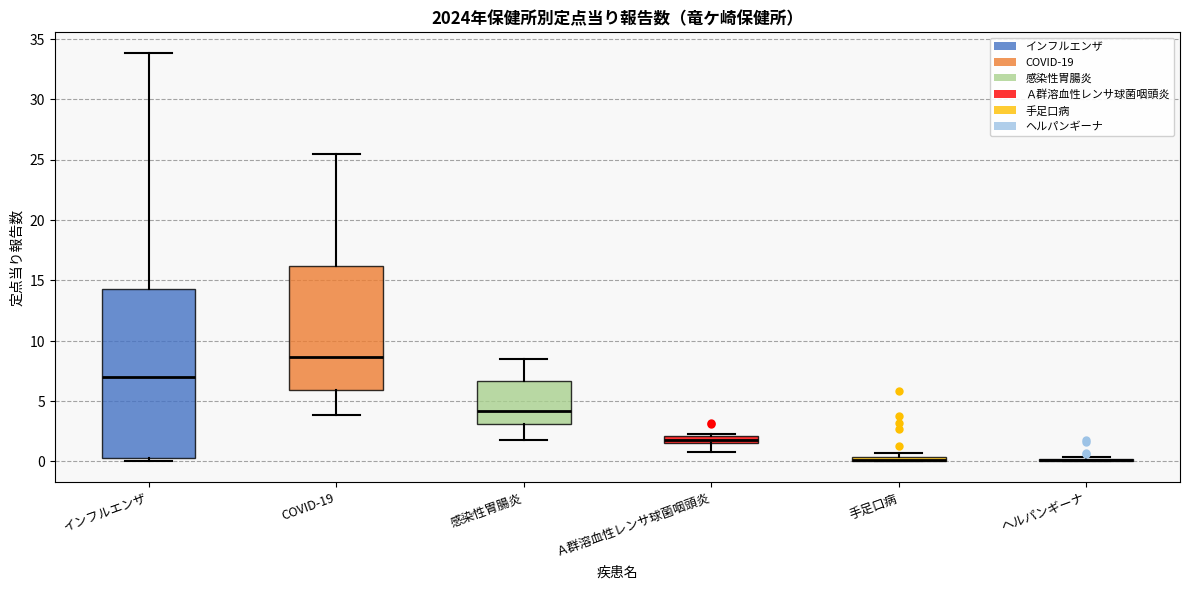

Comparing the boxes themselves (not the whiskers), which one is the tallest?

インフルエンザ